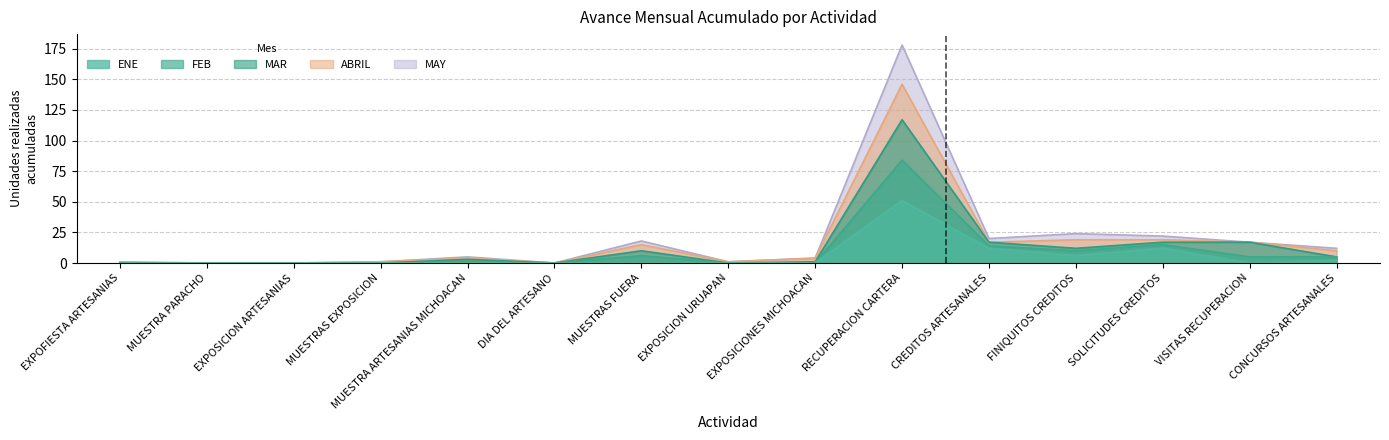

Where does the FEB series first go above 4?

MUESTRAS FUERA